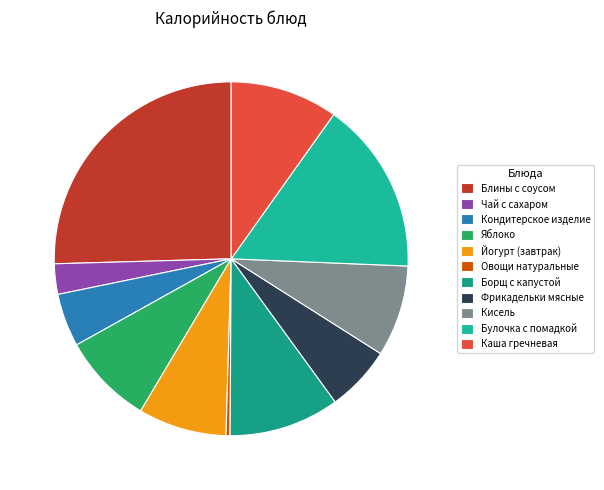

Is there any slice that represents more than half of the pie?

No